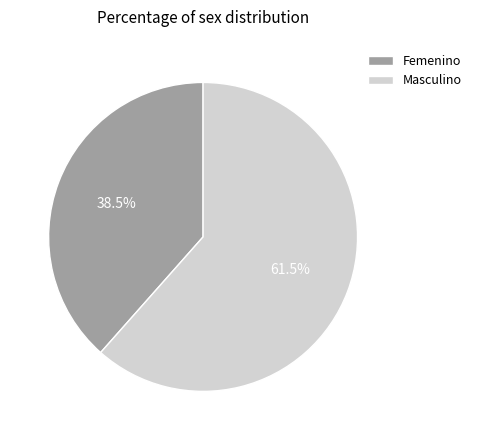

What is the smallest slice in the pie chart?

Femenino